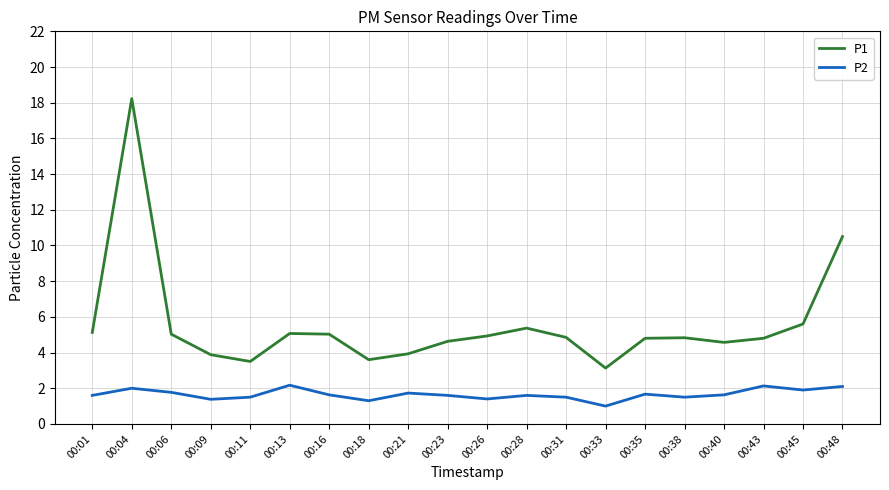

What is the difference between the P2 values at 00:21 and 00:26?

0.3